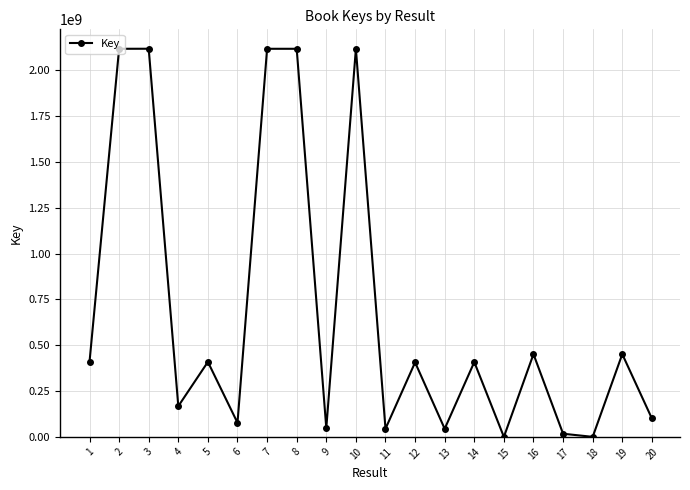

What is the difference between the maximum and minimum values?

2118115153